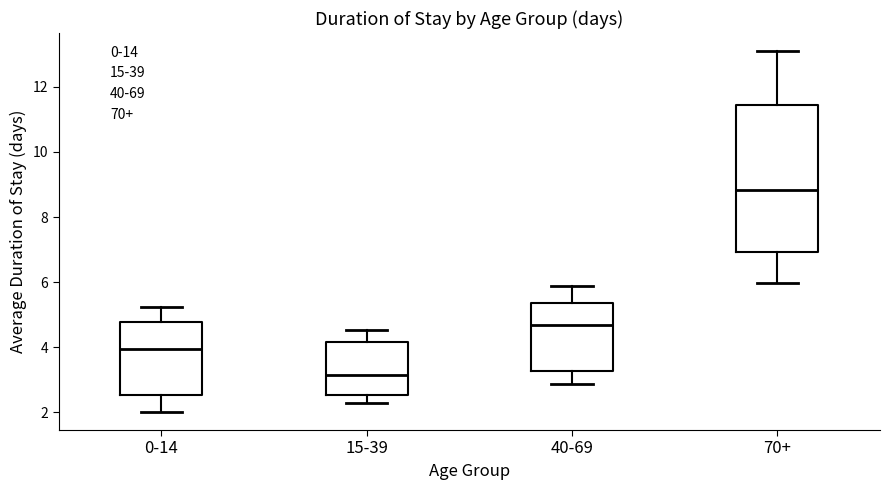

Where does the upper whisker of the box for 40-69 end on the y-axis? The values are not printed on the chart, so give them approximately, as read against the axis.

5.8